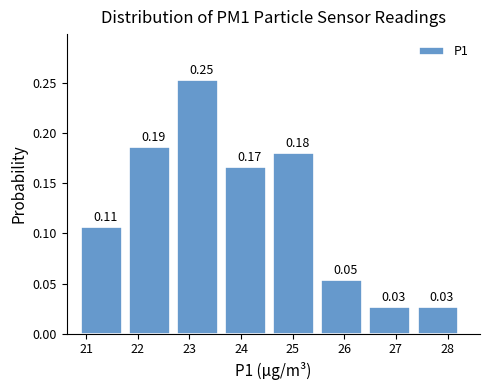

Which range on the x-axis has the tallest bar?

22.8 to 23.7